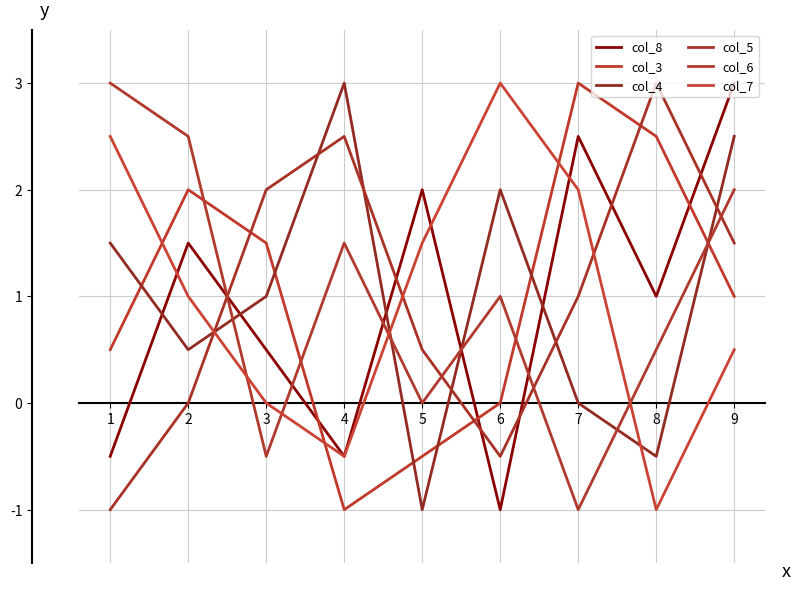

At how many categories does at least one series exceed 0?

9